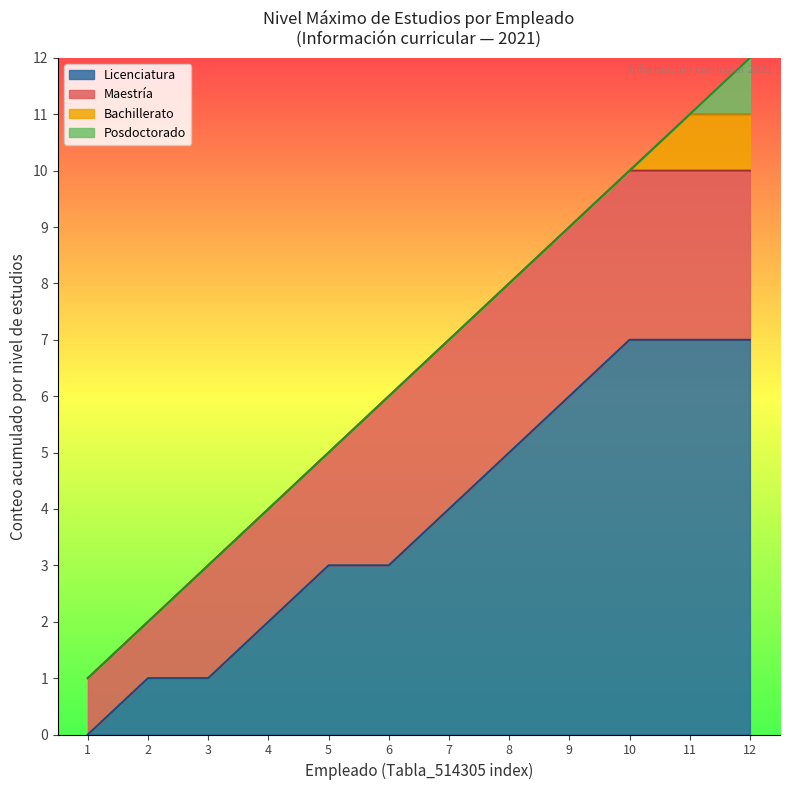

What is the maximum value shown in the chart?

12